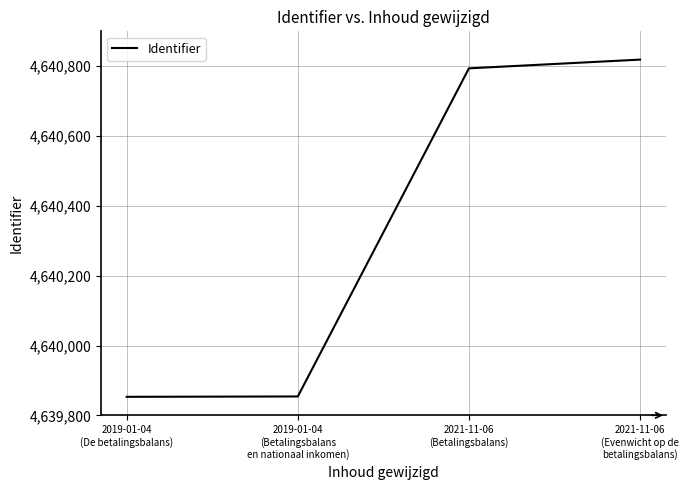

What is the maximum value shown in the chart?

4640819